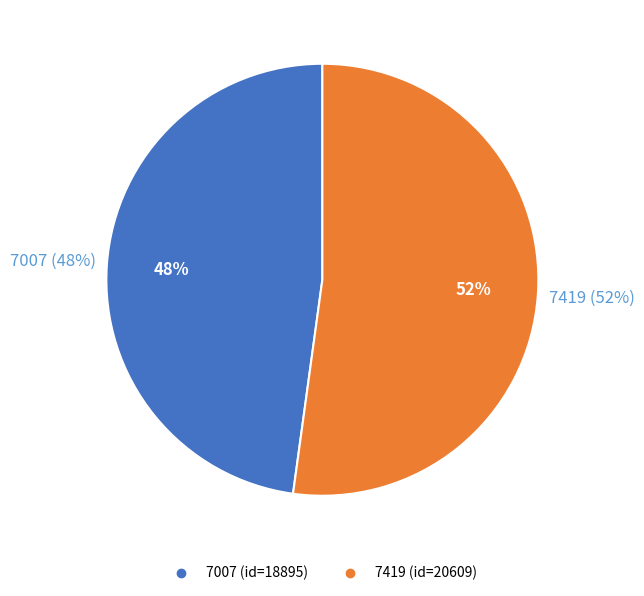

How many slices are in this pie chart?

2